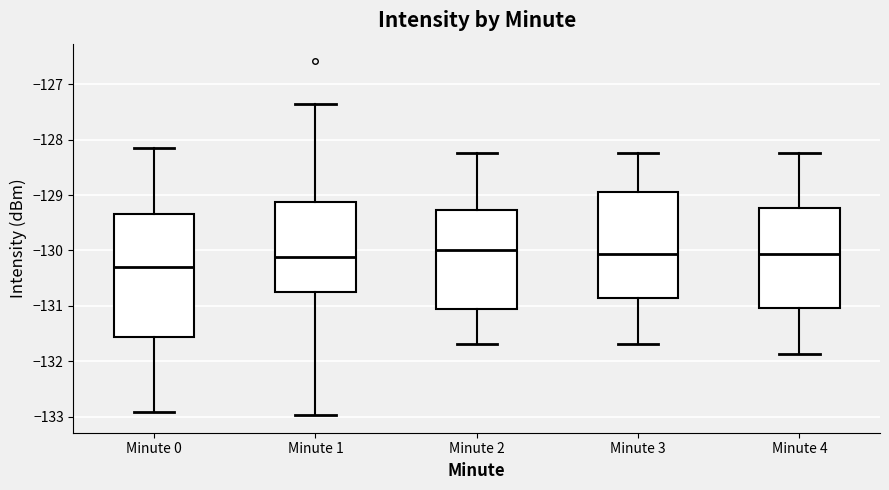

Reading left to right, read every box against the y-axis: the position of its median line, the range the box covers, and the ends of its whiskers. The values are not printed on the chart, so give them approximately, as read against the axis.

Minute 0: median -130.3, box -131.6 to -129.3, whiskers -132.9 to -128.2
Minute 1: median -130.1, box -130.8 to -129.1, whiskers -133.0 to -127.4
Minute 2: median -130.0, box -131.1 to -129.3, whiskers -131.7 to -128.2
Minute 3: median -130.1, box -130.9 to -128.9, whiskers -131.7 to -128.2
Minute 4: median -130.1, box -131.0 to -129.2, whiskers -131.9 to -128.2